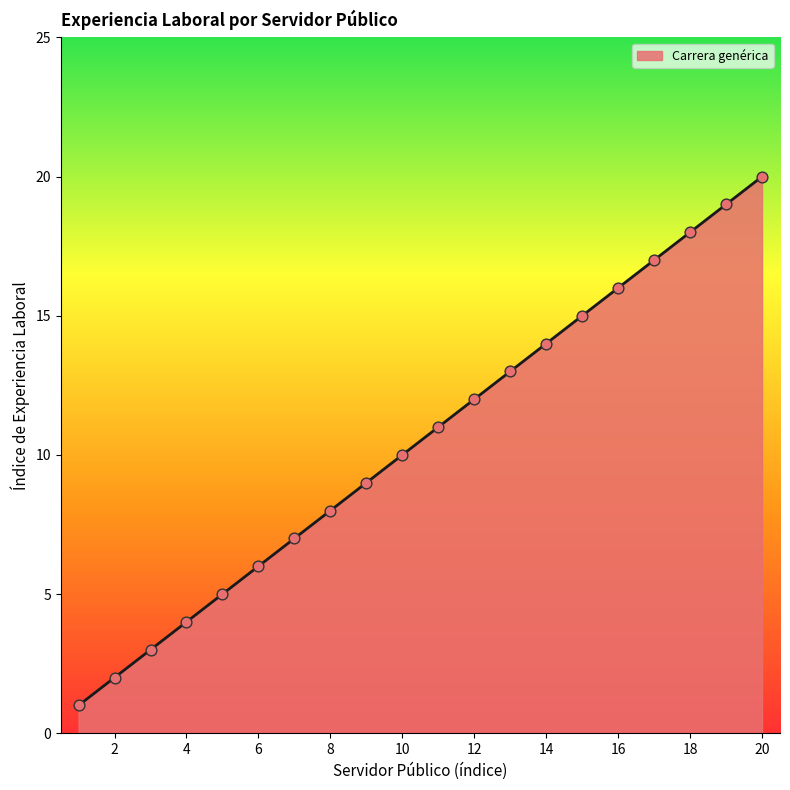

What is the greatest value displayed?

20